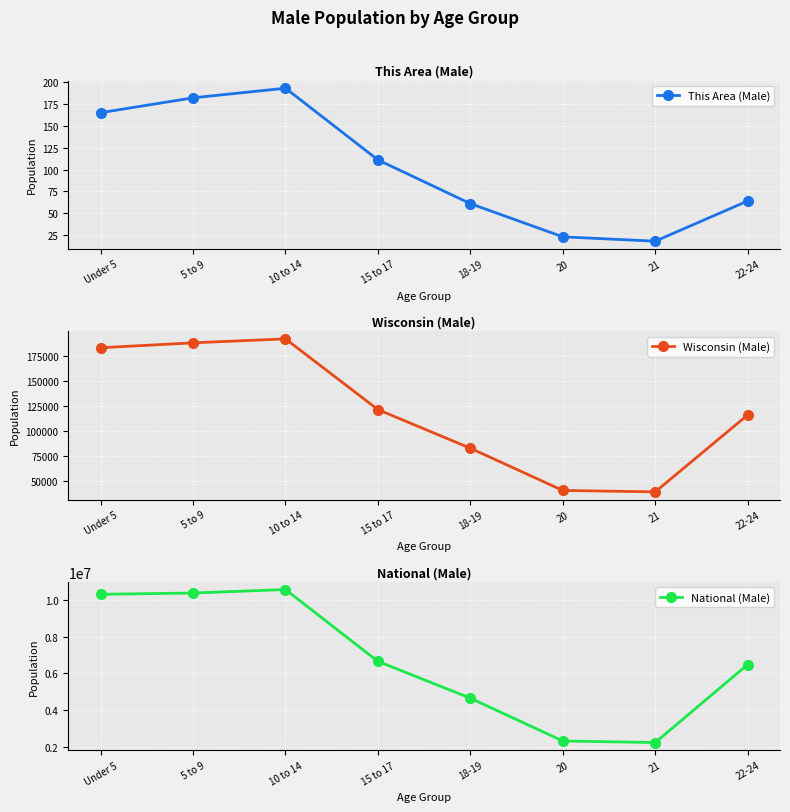

At how many categories does at least one series exceed 4945211?

5